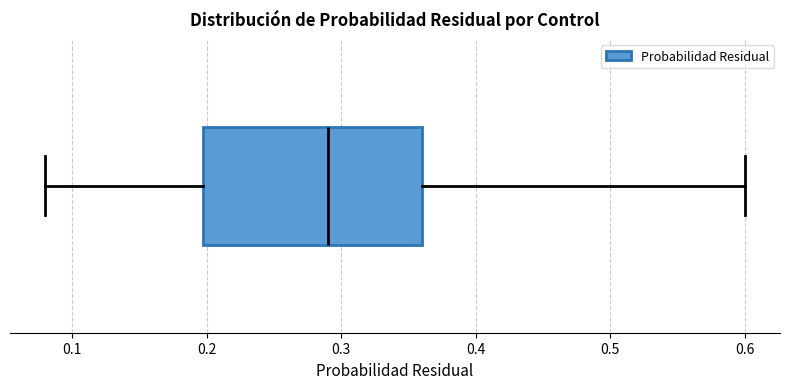

Where does the median line of the box sit on the x-axis? The values are not printed on the chart, so give them approximately, as read against the axis.

0.29